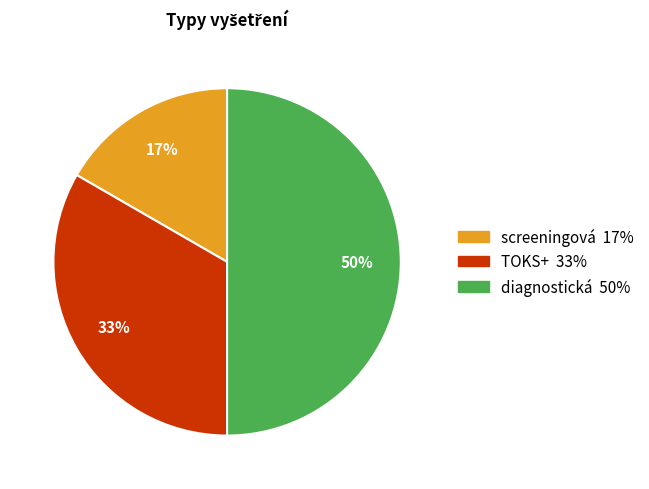

Combined, do TOKS+ and diagnostická account for over 50%?

Yes